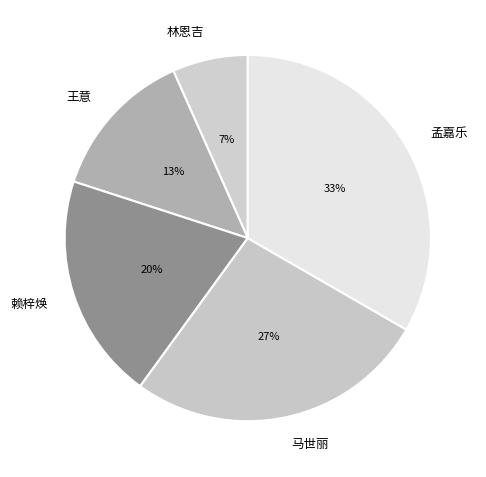

Count the number of slices in the pie.

5